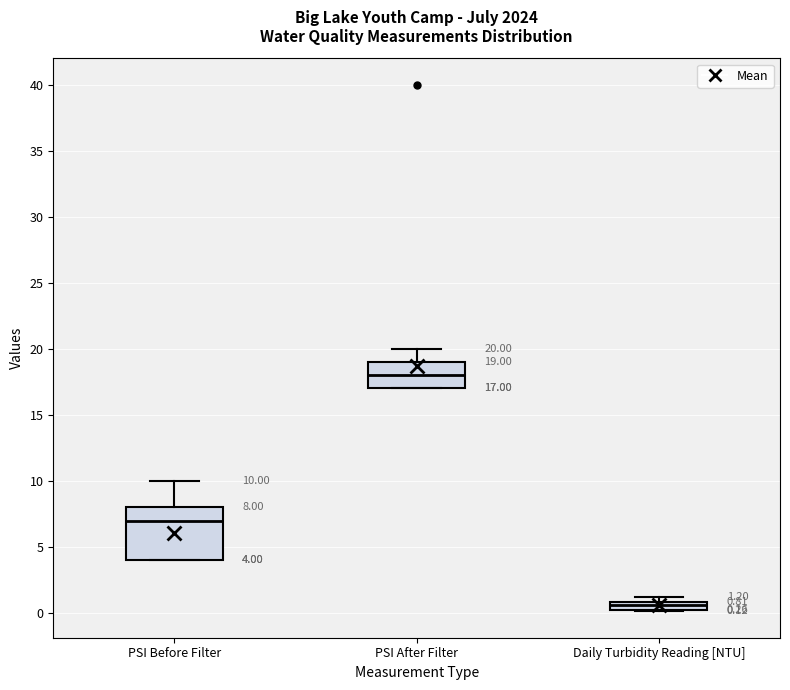

Which box's median line is the lowest?

Daily Turbidity Reading [NTU]